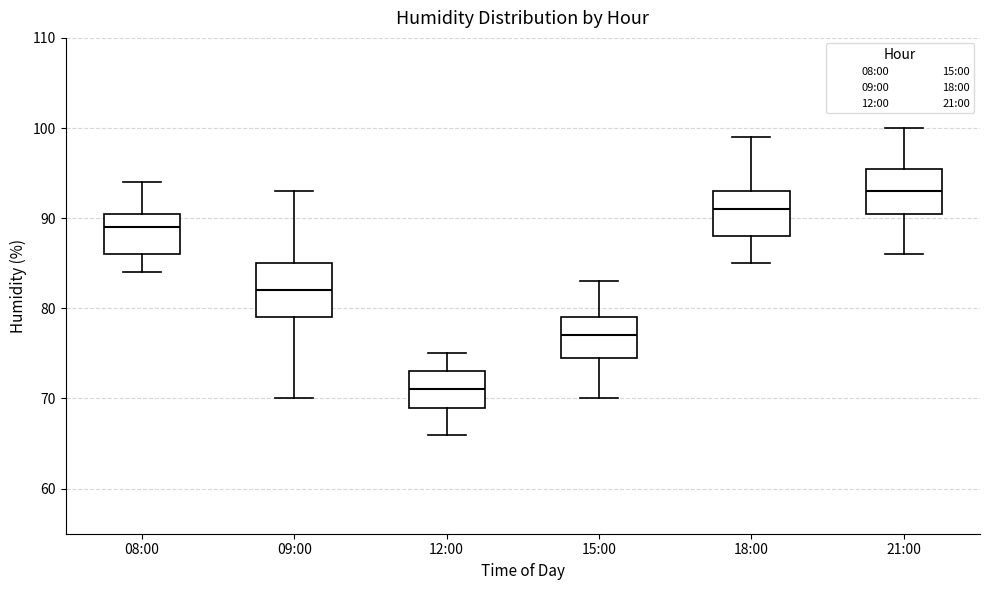

Reading left to right, read every box against the y-axis: the position of its median line, the range the box covers, and the ends of its whiskers. The values are not printed on the chart, so give them approximately, as read against the axis.

08:00: median 89, box 86 to 91, whiskers 84 to 94
09:00: median 82, box 79 to 85, whiskers 70 to 93
12:00: median 71, box 69 to 73, whiskers 66 to 75
15:00: median 77, box 75 to 79, whiskers 70 to 83
18:00: median 91, box 88 to 93, whiskers 85 to 99
21:00: median 93, box 91 to 96, whiskers 86 to 100